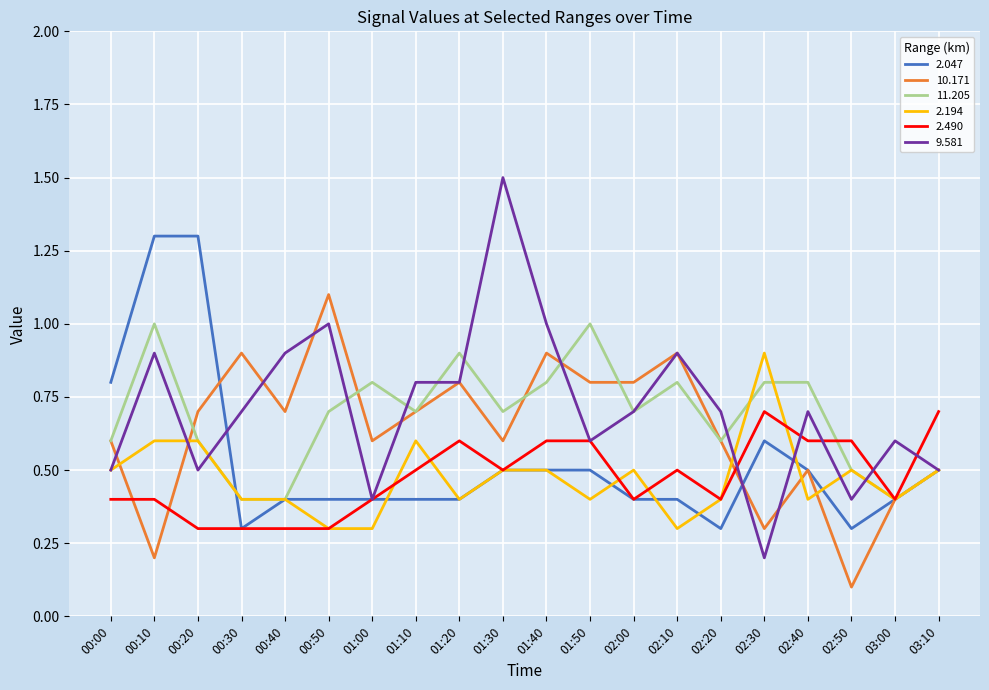

What position from the right is 02:40?

4